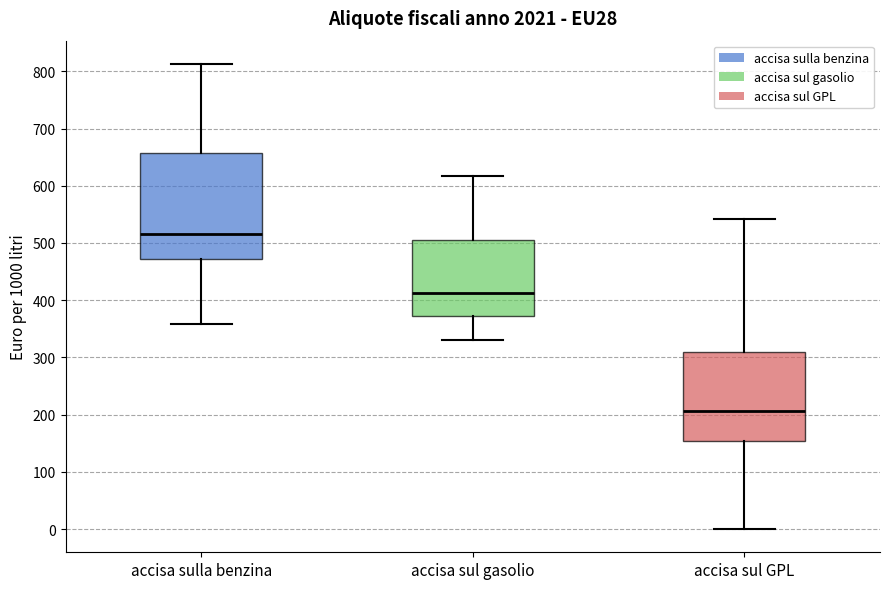

Reading left to right, transcribe this box plot: for each box, give where its median line is, the range the box spans, and where its two whiskers end, as read against the y-axis. The values are not printed on the chart, so give them approximately, as read against the axis.

accisa sulla benzina: median 520, box 470 to 660, whiskers 360 to 810
accisa sul gasolio: median 410, box 370 to 510, whiskers 330 to 620
accisa sul GPL: median 210, box 150 to 310, whiskers 0 to 540